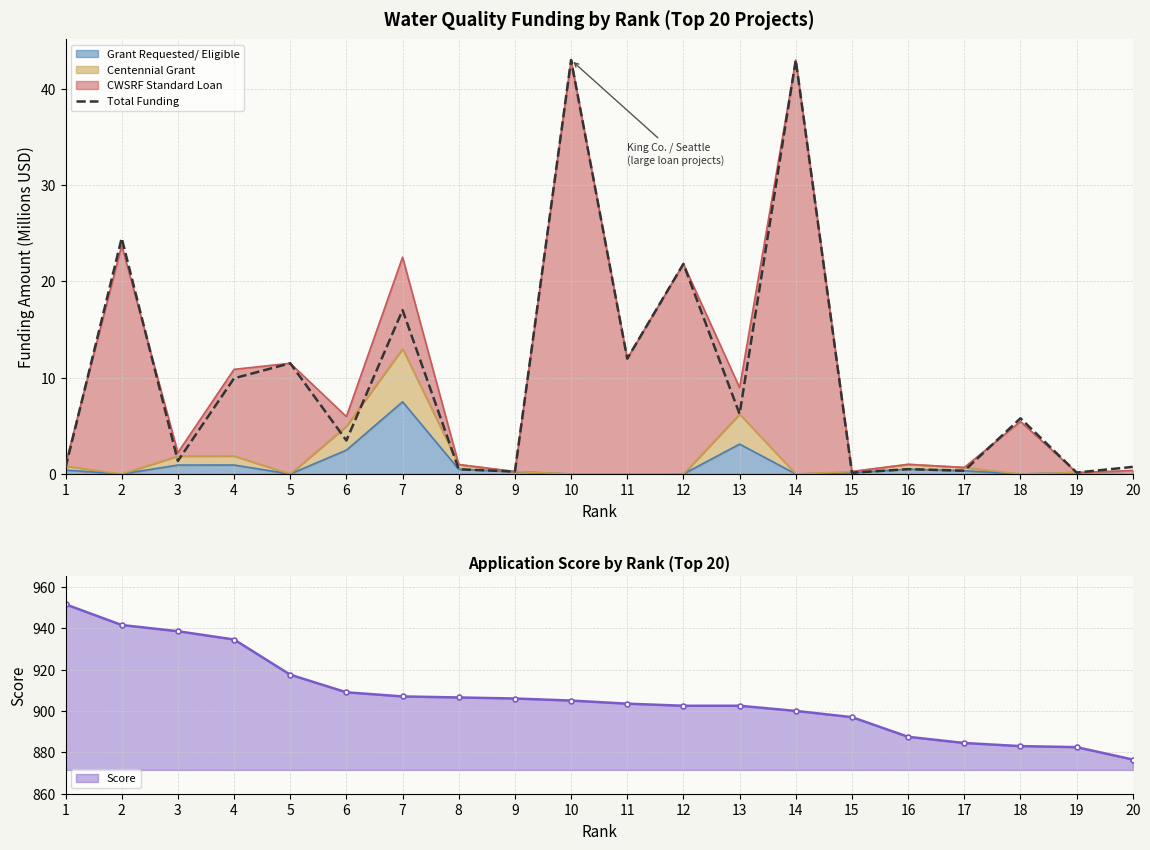

List the labels in order of value, largest first.

10, 14, 2, 12, 7, 11, 5, 4, 13, 18, 6, 3, 20, 1, 16, 8, 17, 9, 19, 15